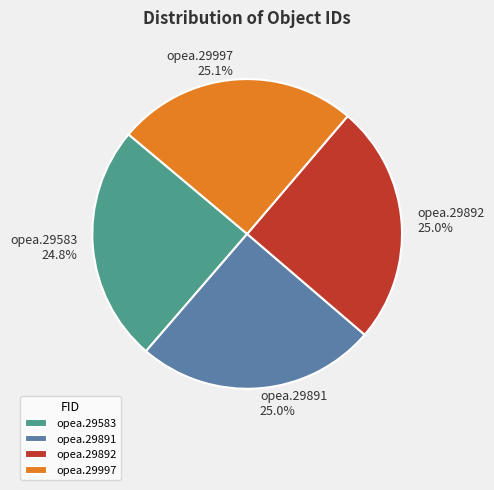

What is the ratio of the value at opea.29891 to the value at opea.29892?

1.0